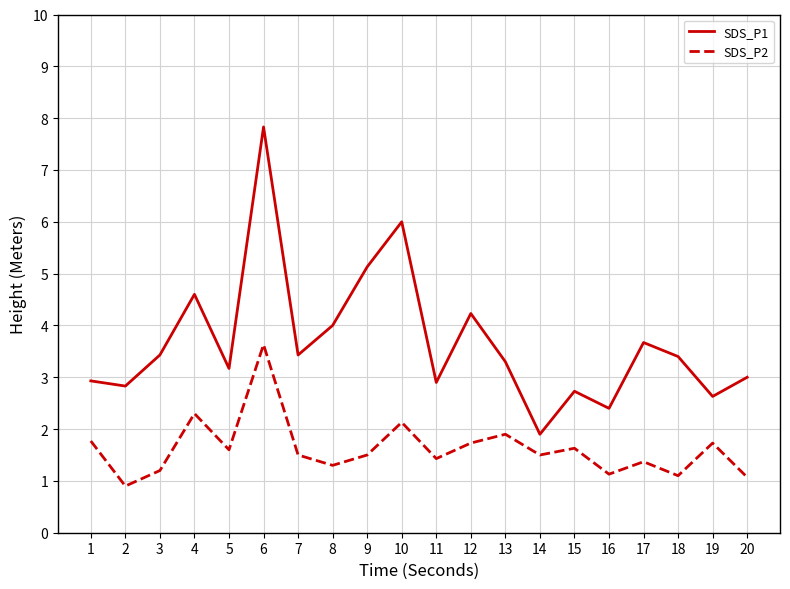

Read the SDS_P1 value at 19.

2.6